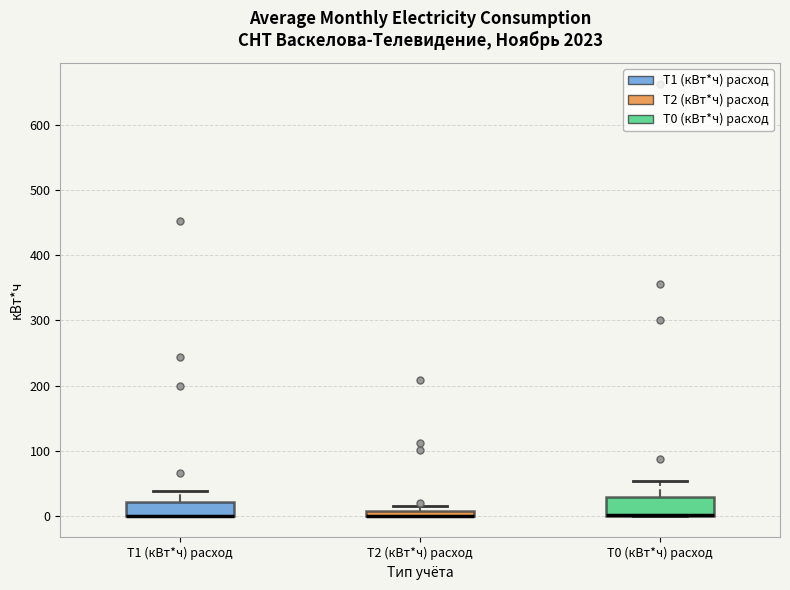

Where is the lower edge of the box for T0 (кВт*ч) расход on the y-axis? The values are not printed on the chart, so give them approximately, as read against the axis.

0